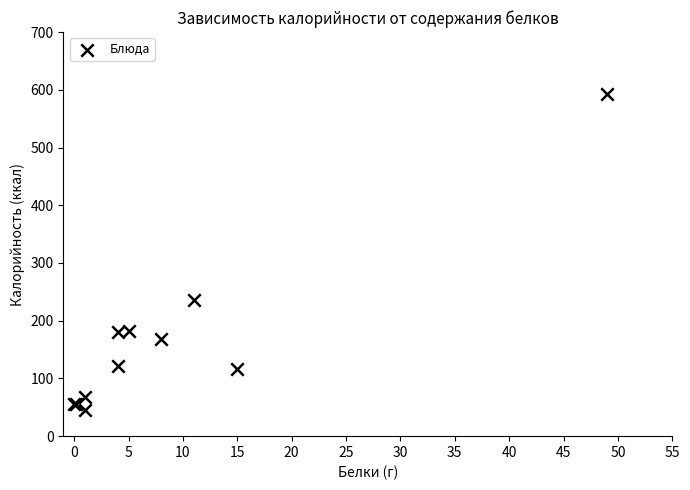

What Y value in the scatter plot is closest to 319?

236.0